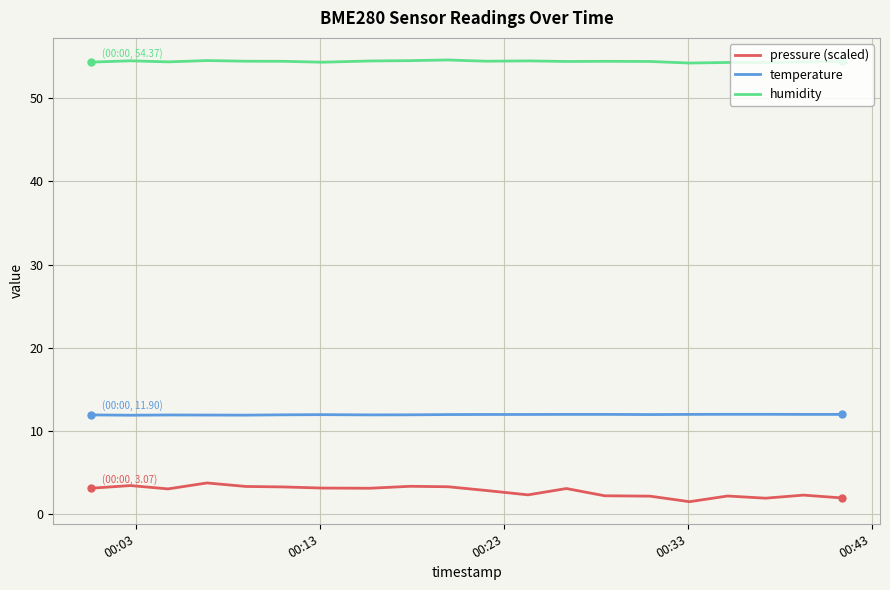

Rank the series by their maximum value, from highest to lowest.

humidity, temperature, pressure (scaled)